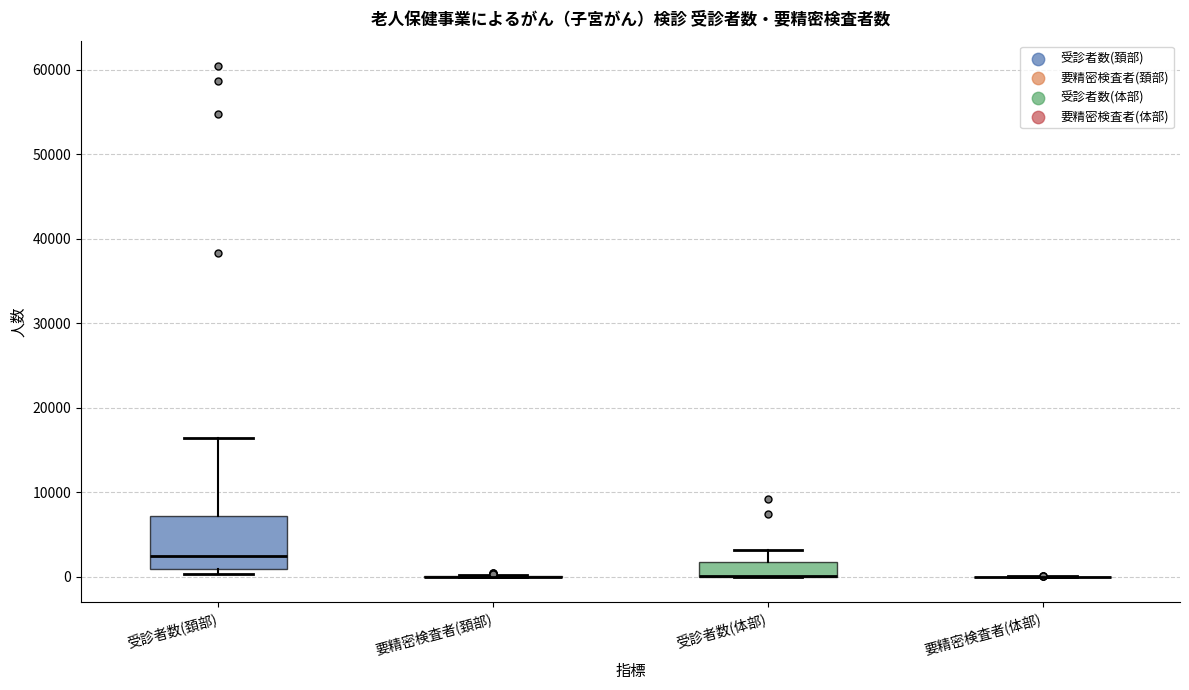

Comparing the boxes themselves (not the whiskers), which one is the tallest?

受診者数(頚部)